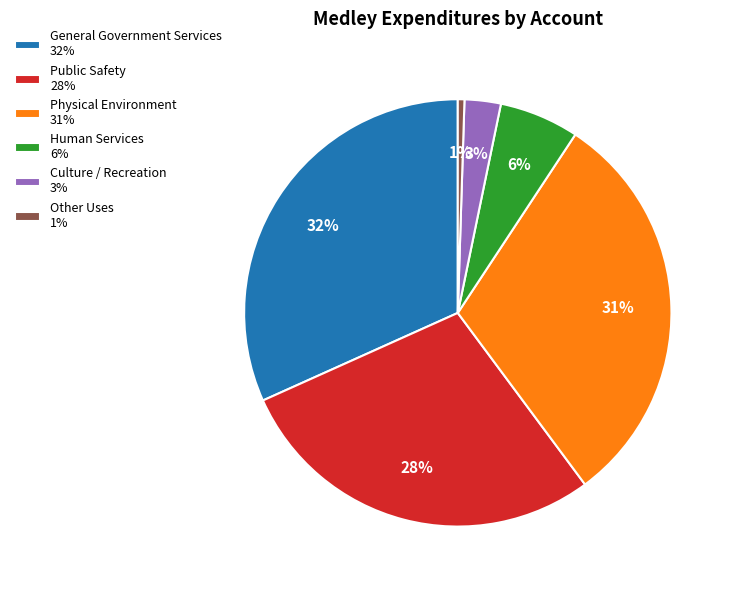

Which has a higher value, Culture / Recreation or Public Safety?

Public Safety